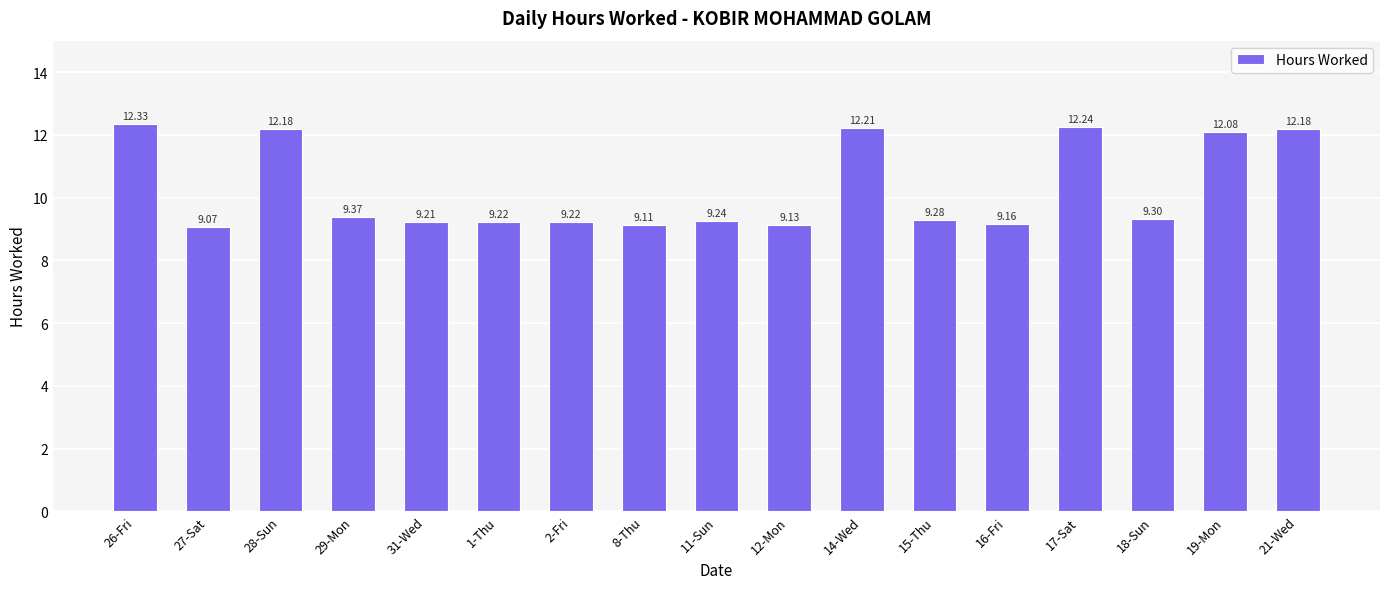

What is the value of the 12th bar from the left?

9.3